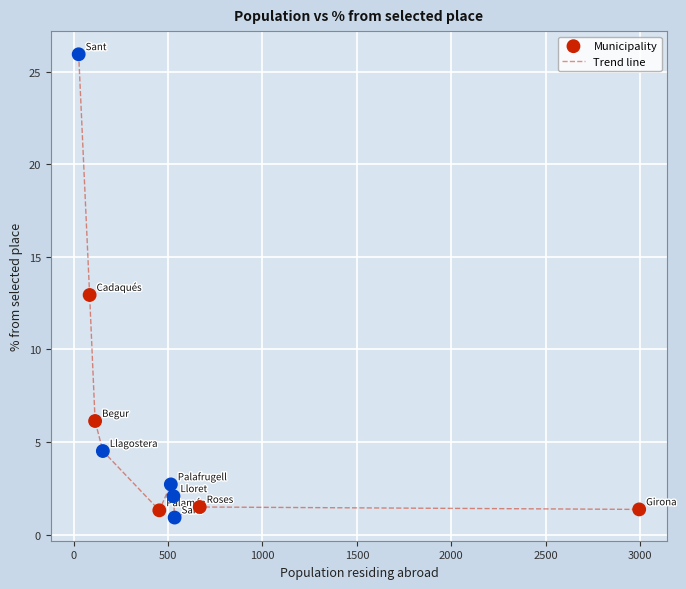

What is the minimum value shown in the chart?

0.9